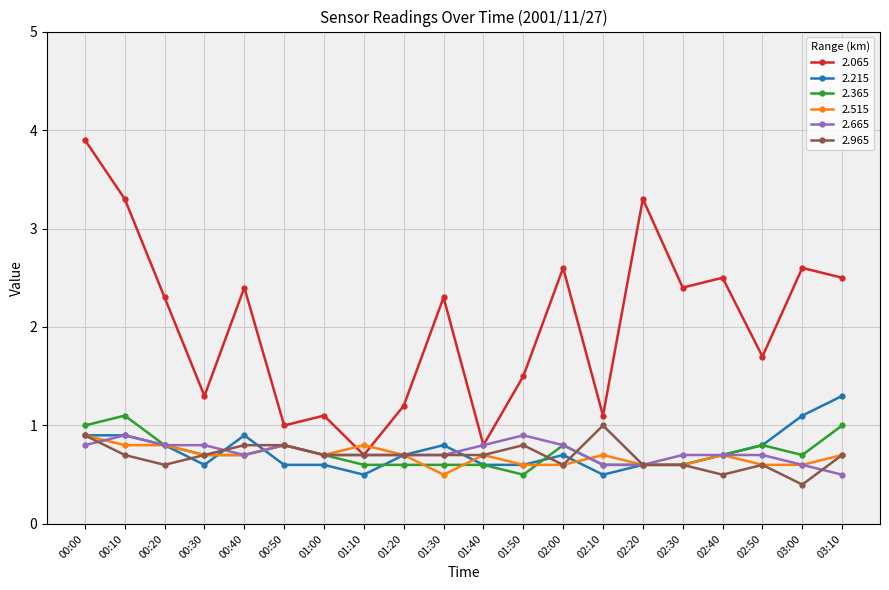

What is the difference between the highest and lowest values at 02:30?

1.8